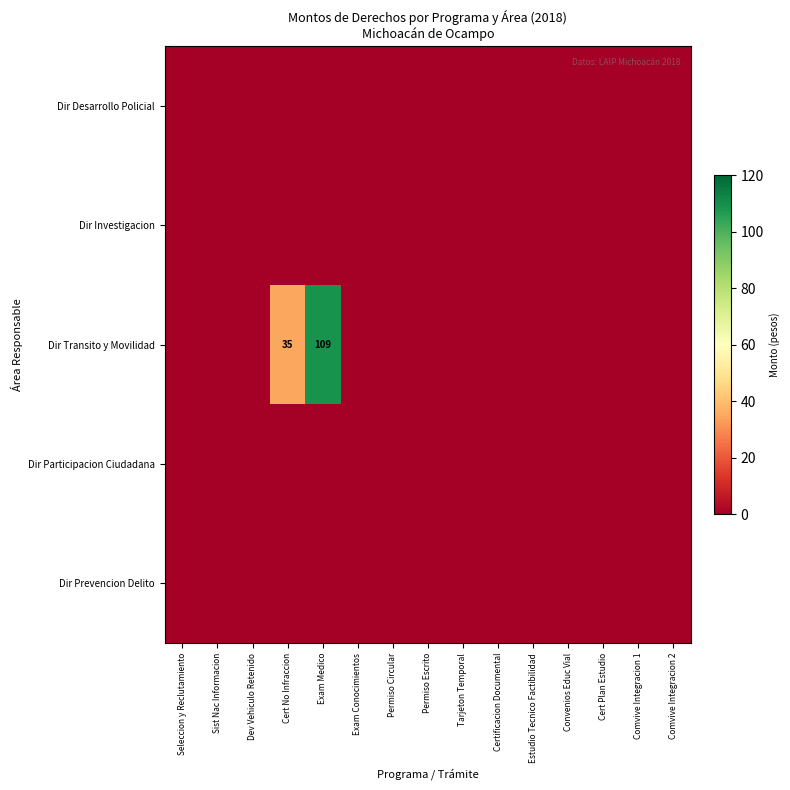

Is it true that Dir Transito y Movilidad equals 35.1 at Cert No Infraccion?

True